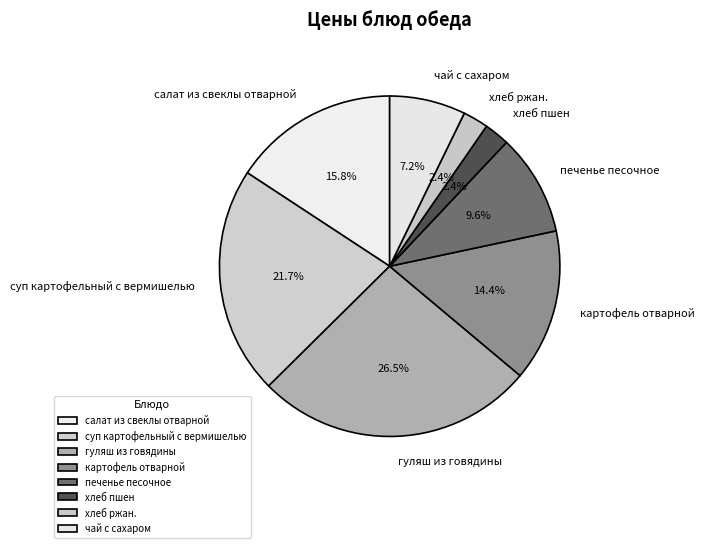

The гуляш из говядины slice represents 19% of the pie. True or false?

False